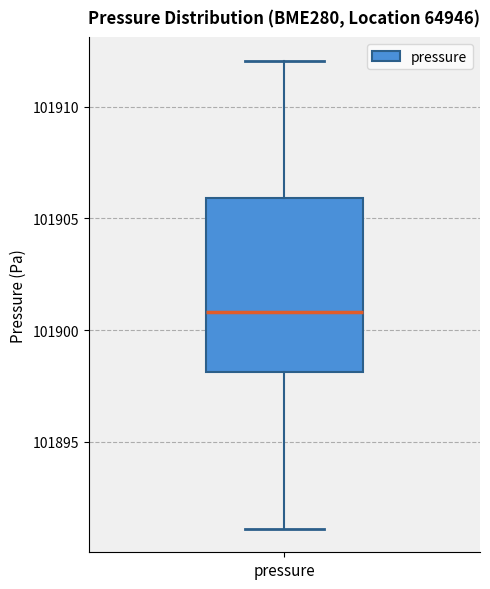

Read this box plot against the y-axis: the position of the median line, the range covered by the box, and the ends of both whiskers. The values are not printed on the chart, so give them approximately, as read against the axis.

median 101901, box 101898 to 101906, whiskers 101891 to 101912